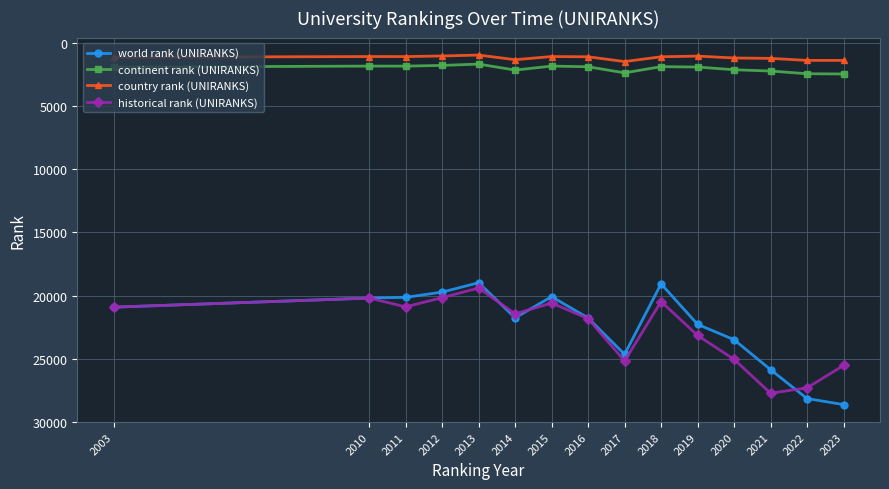

True or false: country rank (UNIRANKS) has a value of 1404.0 at 2022.

True